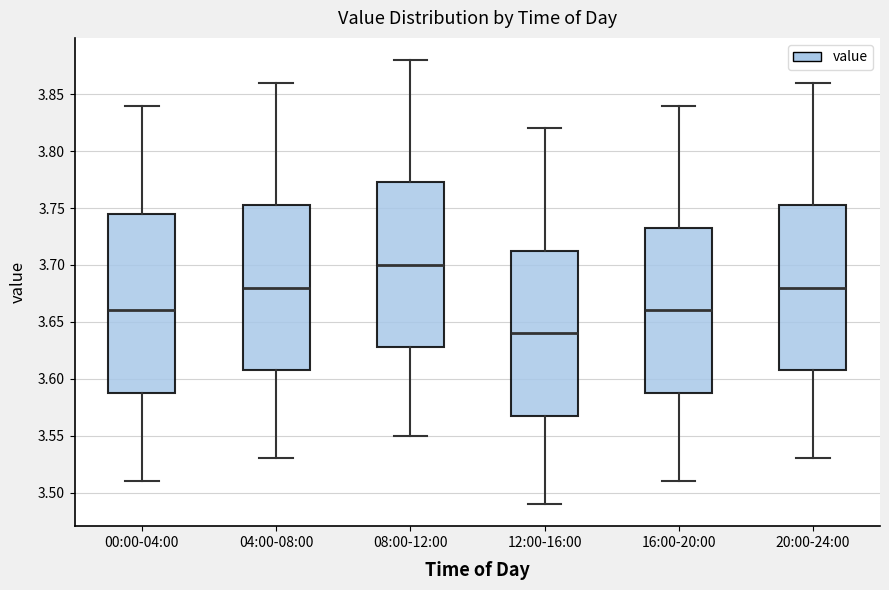

Where is the lower edge of the box for 08:00-12:00 on the y-axis? The values are not printed on the chart, so give them approximately, as read against the axis.

3.630